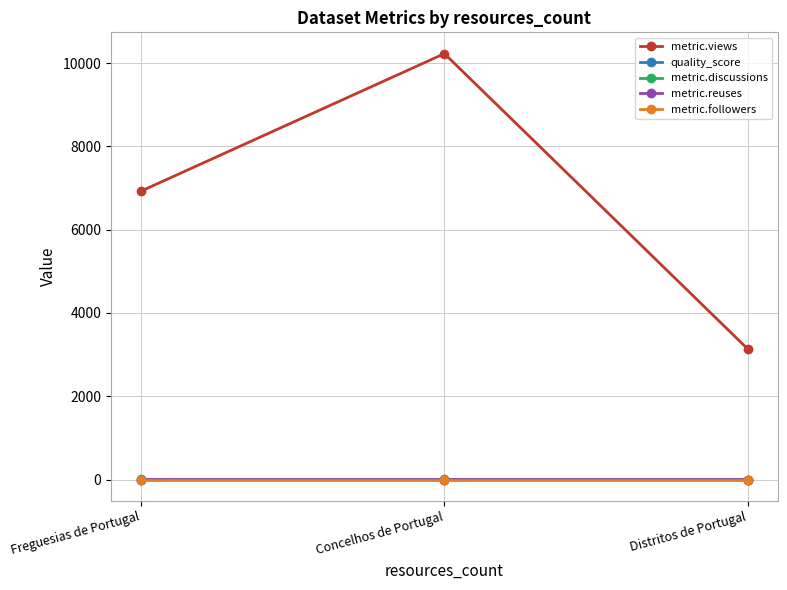

At which category is the sum across all series the highest?

Concelhos de Portugal